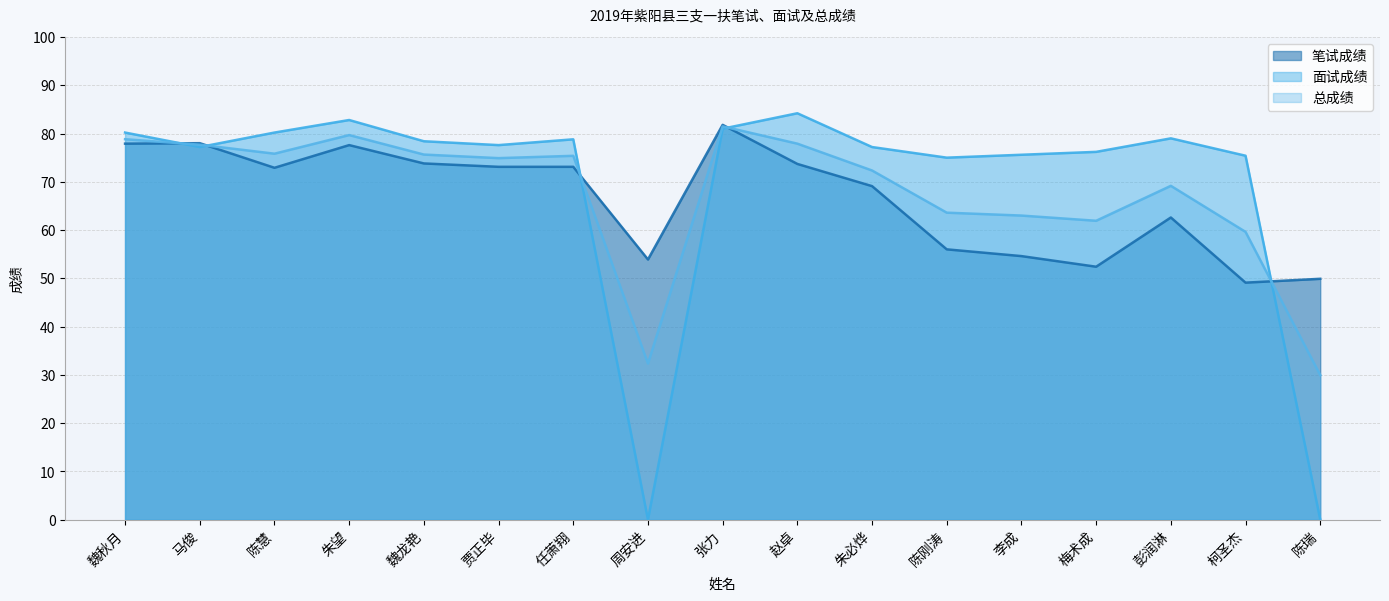

What is the value of the 总成绩 point at the 7th from the left?

75.4